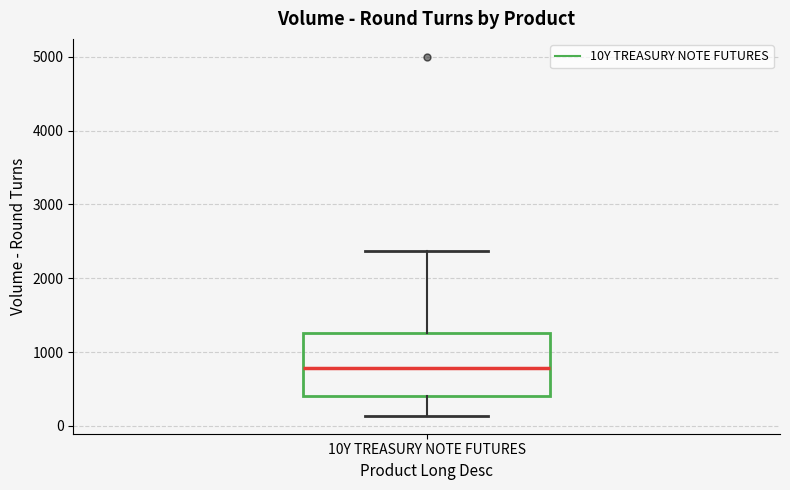

Where does the lower whisker of the box for 10Y TREASURY NOTE FUTURES end on the y-axis? The values are not printed on the chart, so give them approximately, as read against the axis.

100